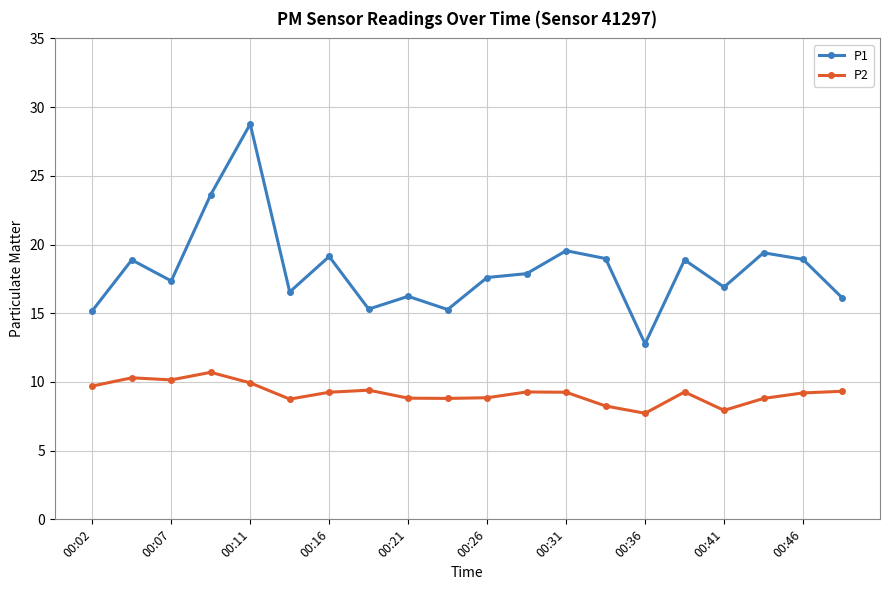

What is the sum of all P1 values?

363.3